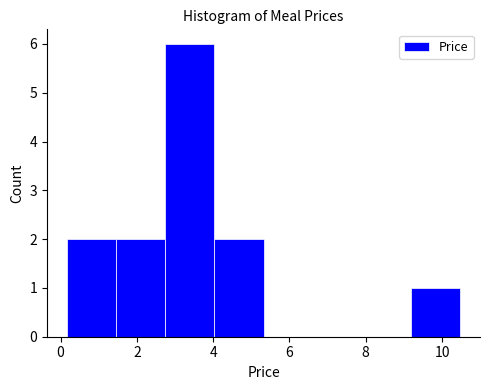

Reading left to right, list every bar in this chart as the range it spans on the x-axis followed by its height. Neither the bar edges nor the heights are printed on the chart, so give them approximately, as read against the axes.

0.2 to 1.4: 2
1.4 to 2.8: 2
2.8 to 4.0: 6
4.0 to 5.4: 2
5.4 to 6.6: 0
6.6 to 8.0: 0
8.0 to 9.2: 0
9.2 to 10.4: 1